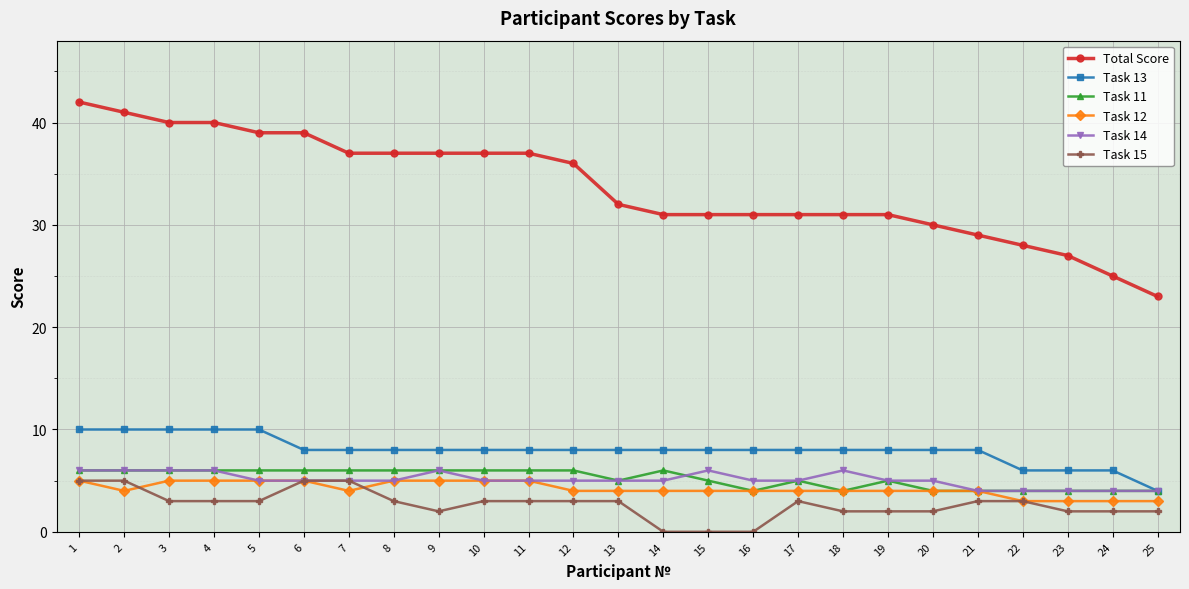

Is this an area chart (filled region under the line)?

No